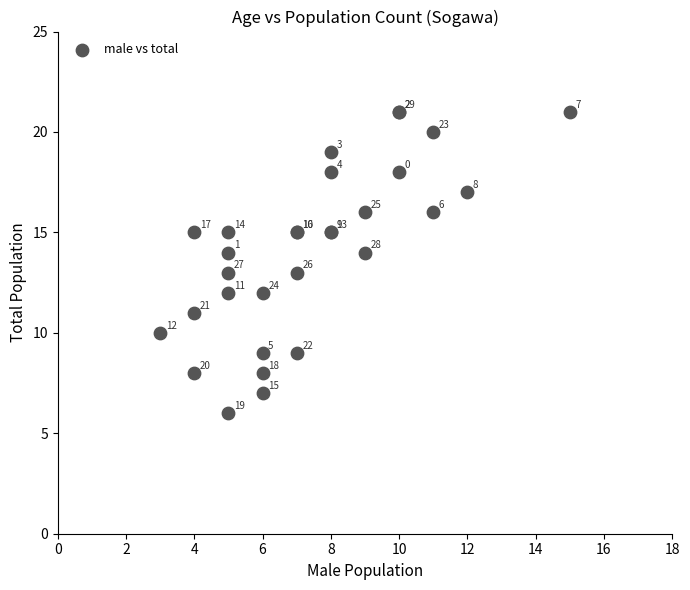

What Y value in the scatter plot is closest to 13?

13